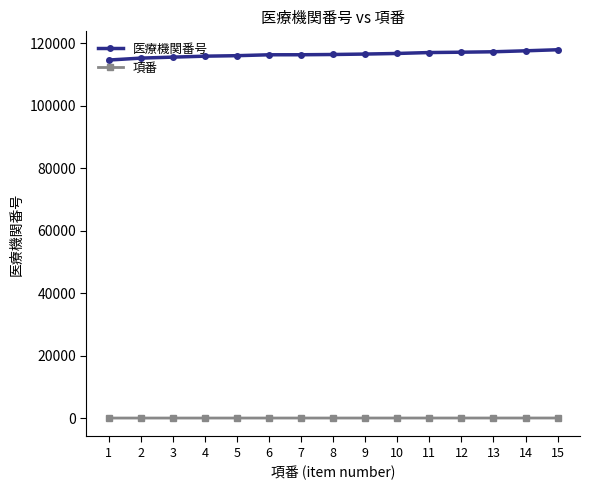

Which series has the widest spread of values?

医療機関番号